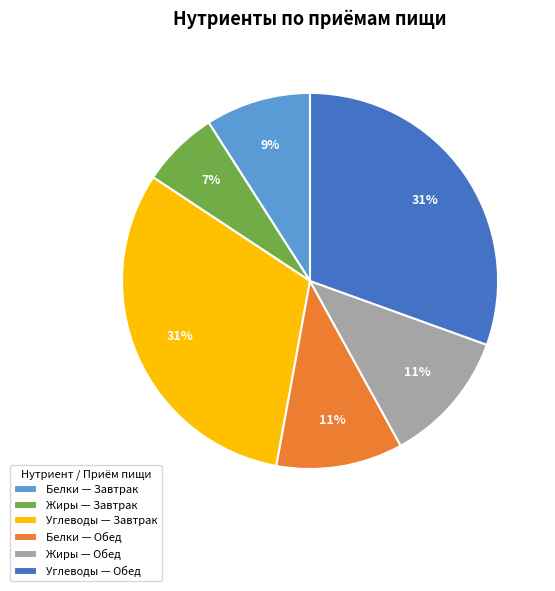

Does any single category account for the majority?

No